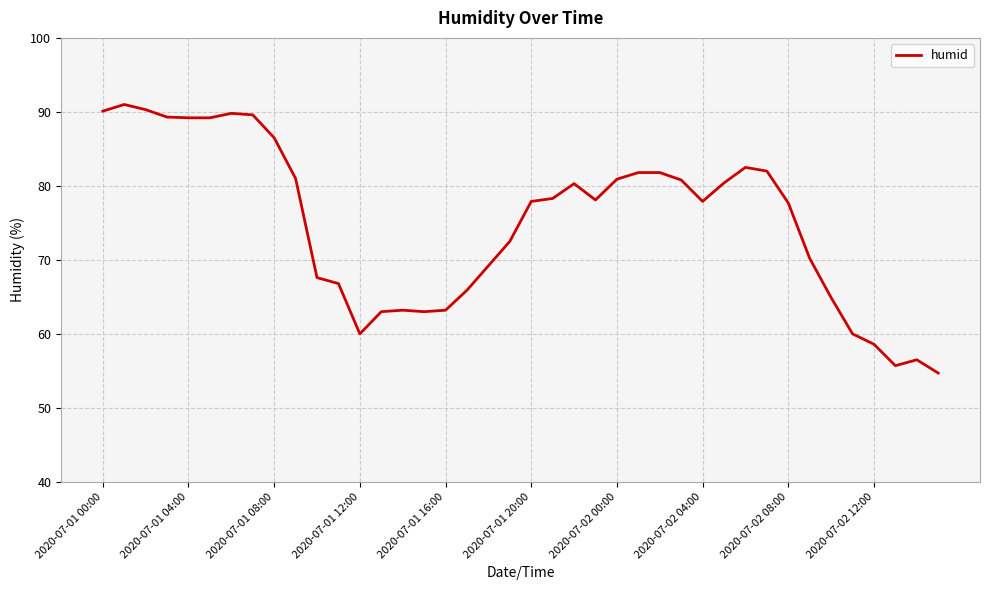

What is the minimum value shown in the chart?

54.7